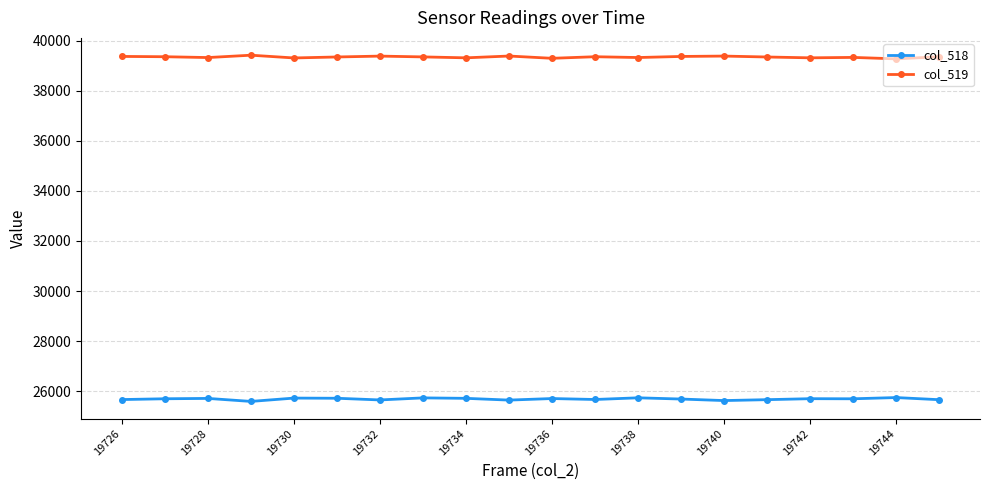

At how many categories does at least one series exceed 29337?

20